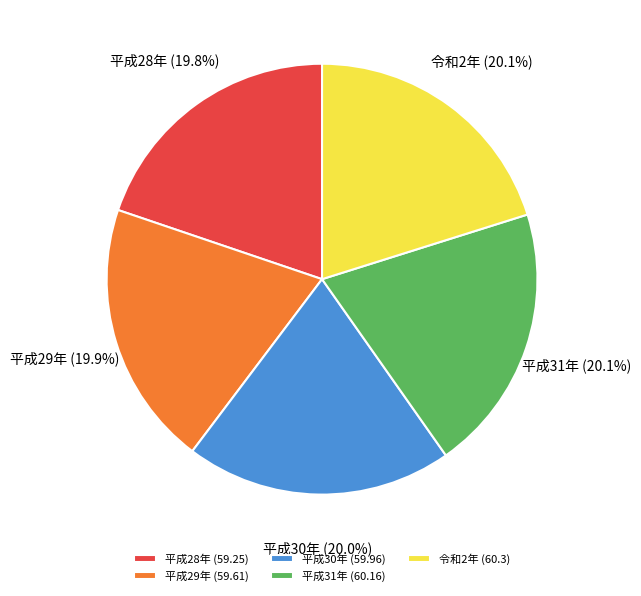

To the nearest percent, what is the combined percentage of 平成31年 and 平成29年?

40%